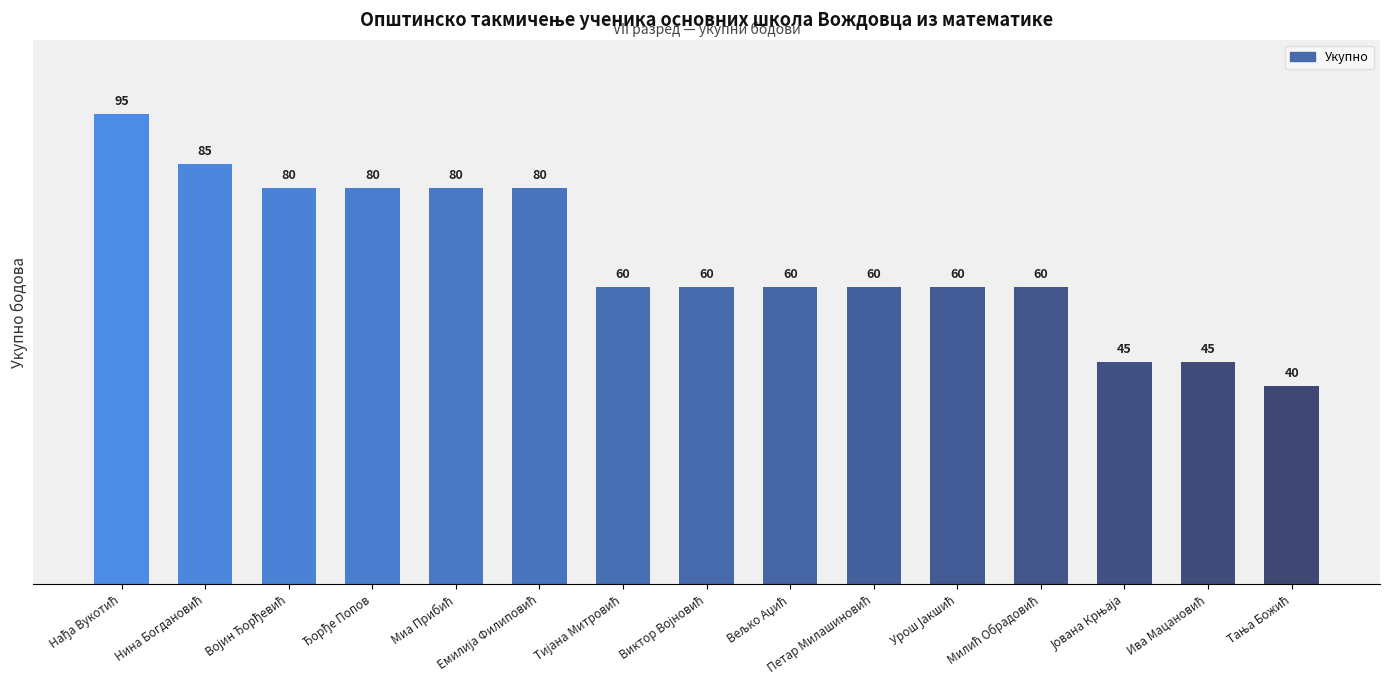

Are the bars horizontal?

No